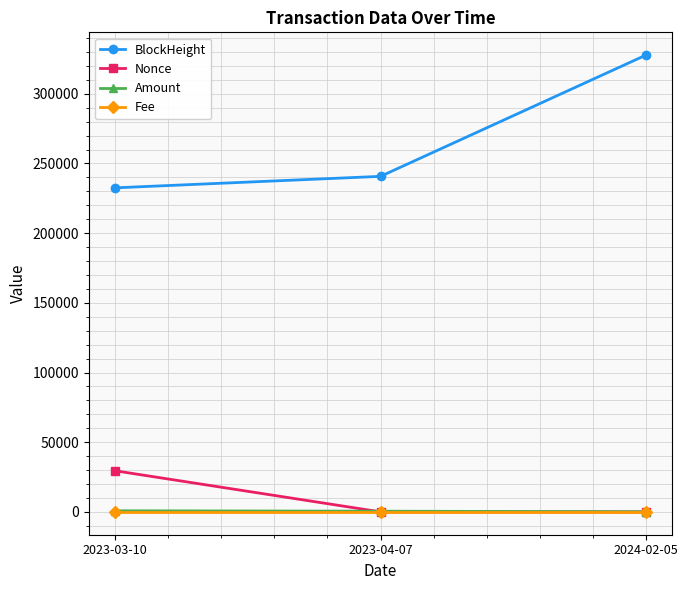

What is the average value of the BlockHeight series?

266985.0